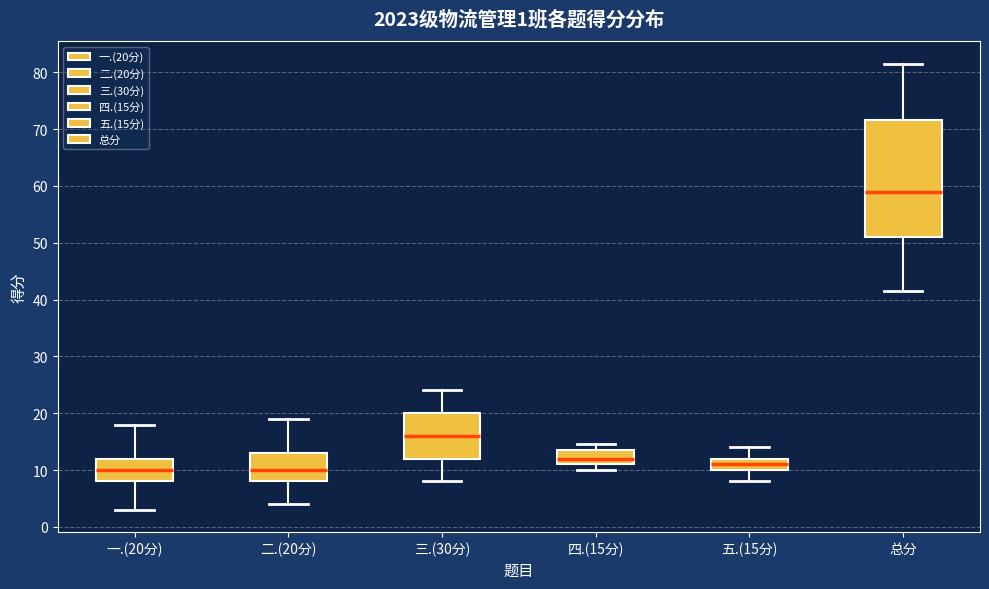

Which box's median line is the highest?

总分